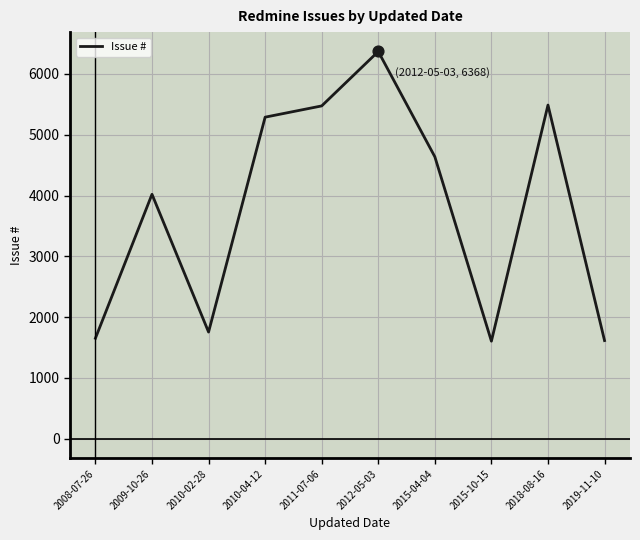

Approximately how many times larger is the value at 2008-07-26 compared to 2015-10-15?

1.0